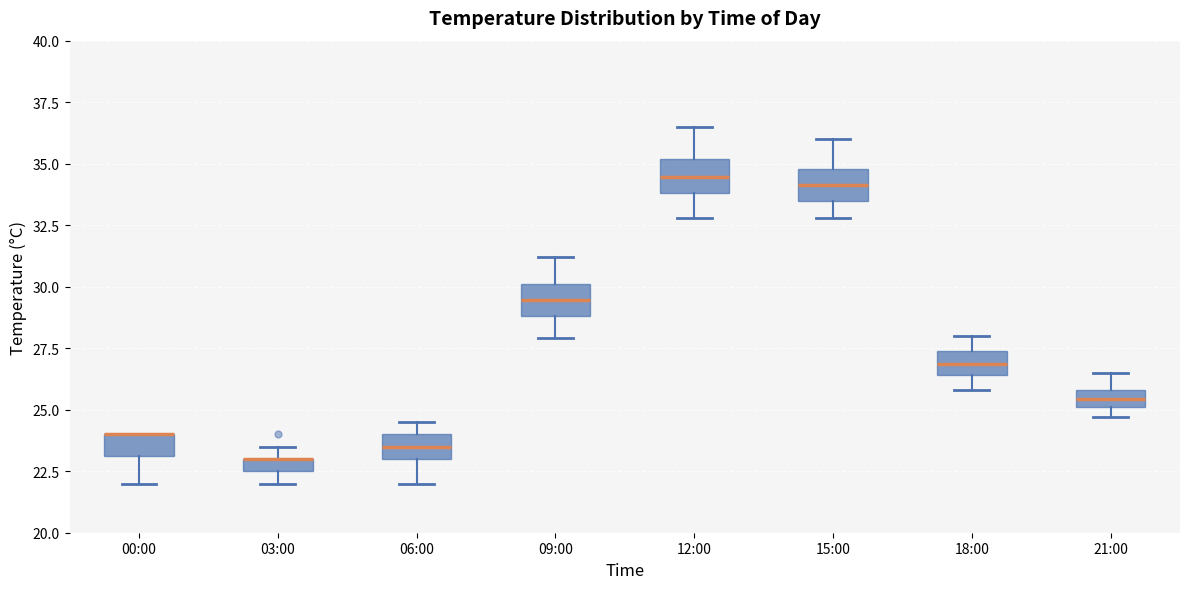

Where does the lower whisker of the box for 15:00 end on the y-axis? The values are not printed on the chart, so give them approximately, as read against the axis.

33.0